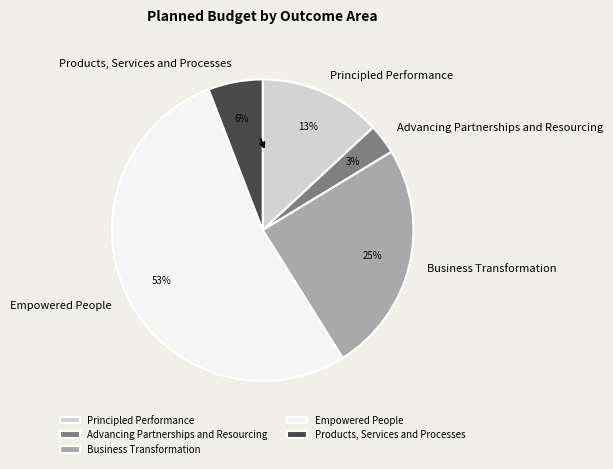

Does Business Transformation represent more than half of the total?

No